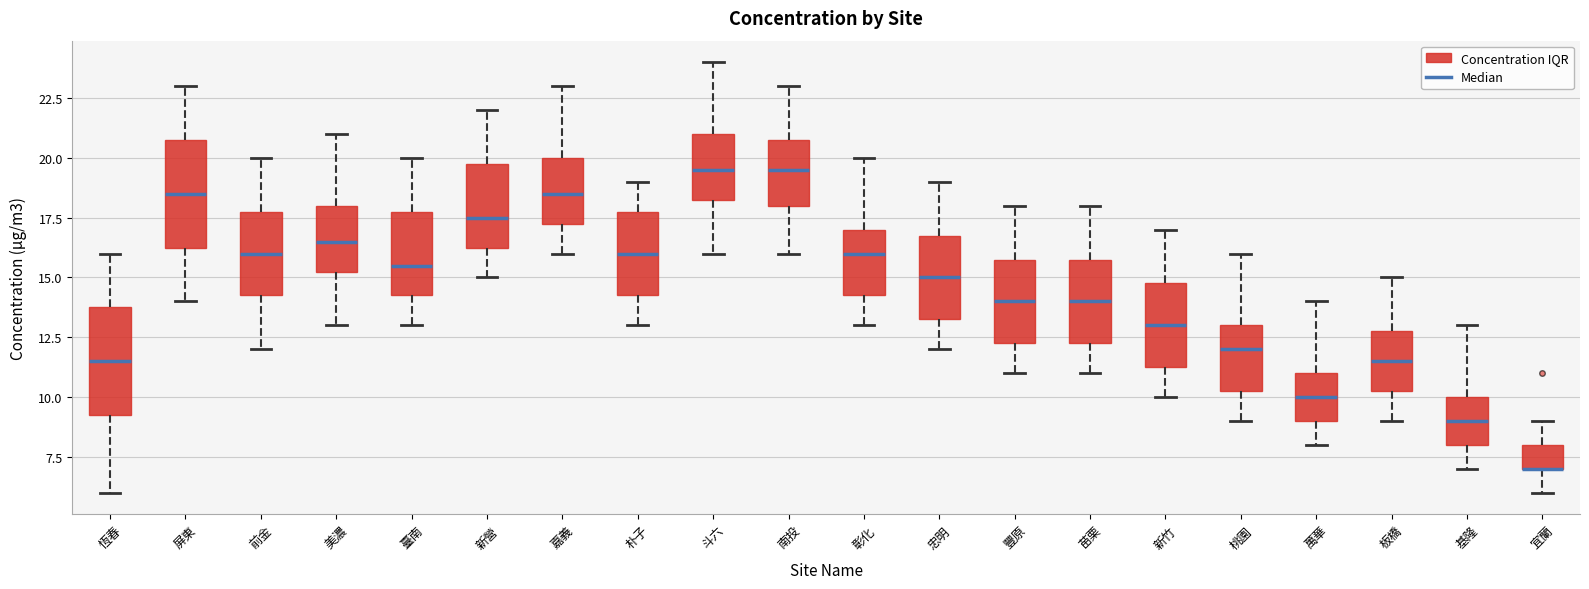

Where is the lower edge of the box for 臺南 on the y-axis? The values are not printed on the chart, so give them approximately, as read against the axis.

14.5